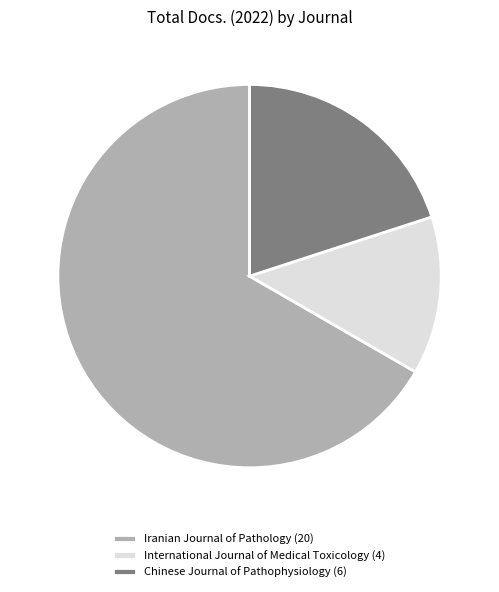

Does any single category account for the majority?

Yes